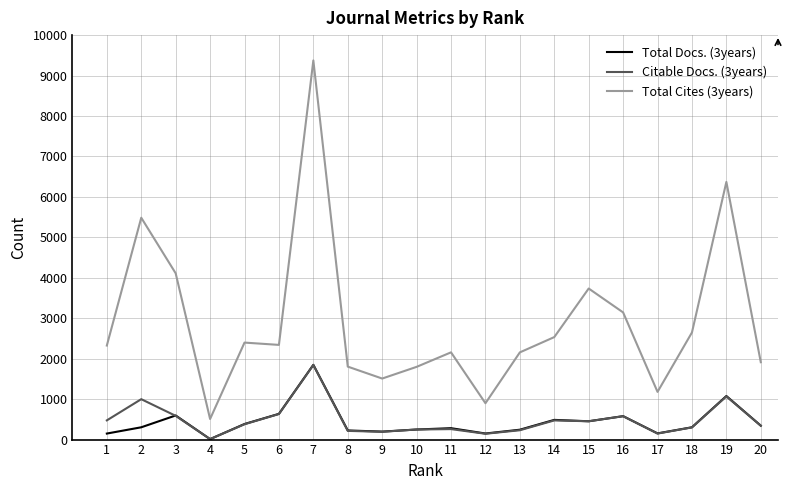

True or false: Citable Docs. (3years) has a value of 301 at 18.

True